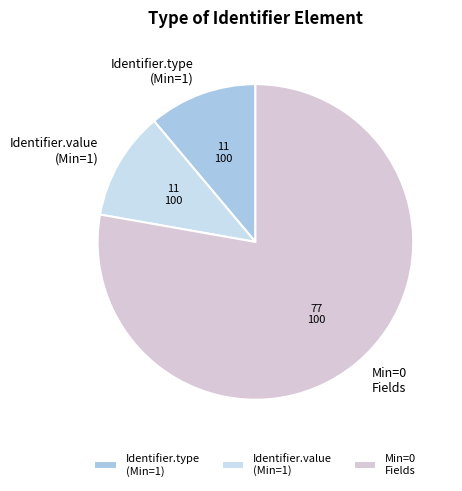

Do Min=0 Fields and Identifier.type (Min=1) together represent more than half of the pie?

Yes